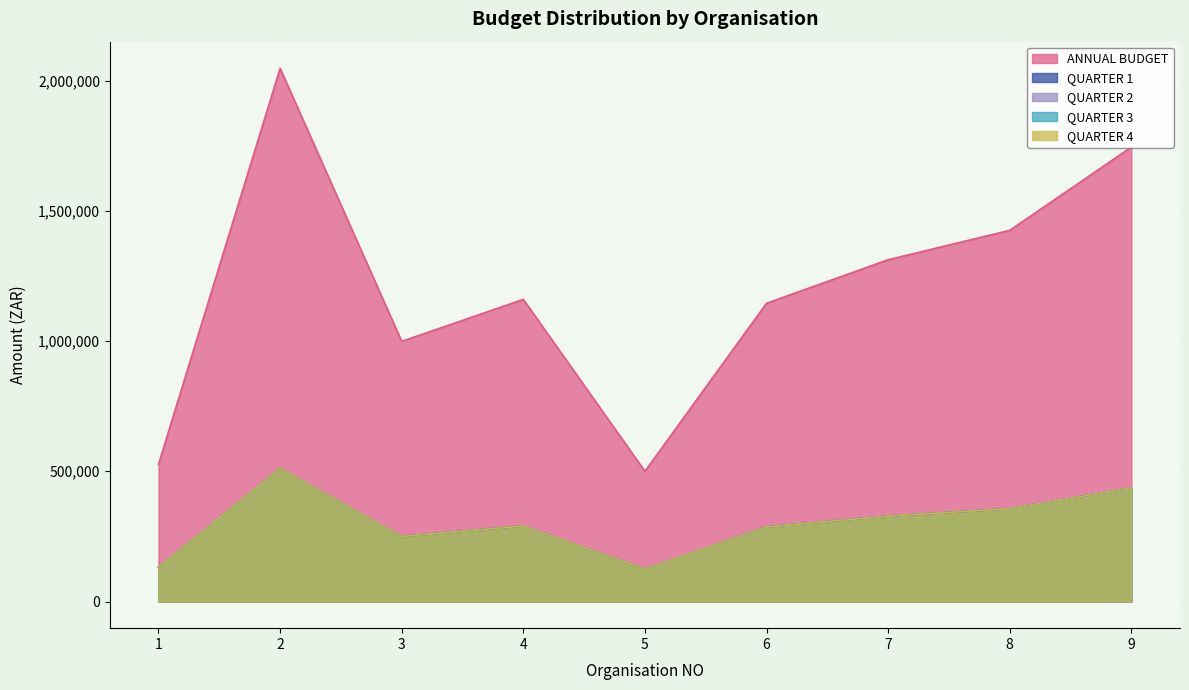

What is the greatest value displayed?

2046982.0